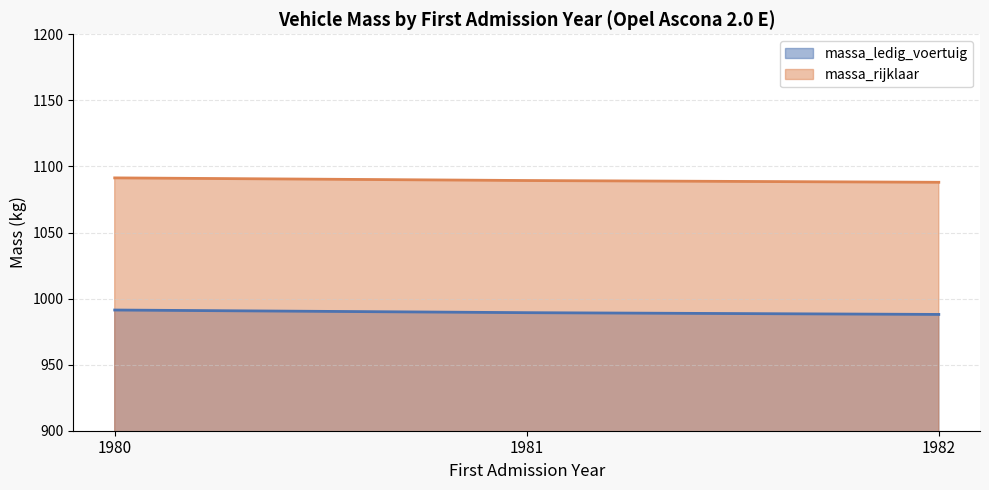

Is the value of massa_rijklaar at 1980 greater than the value of massa_ledig_voertuig at 1980?

Yes